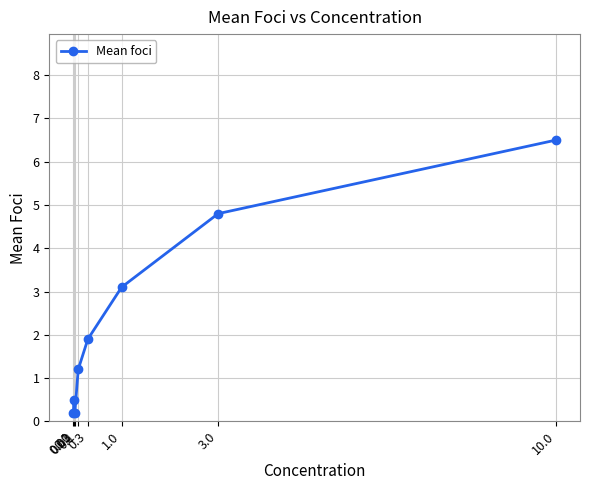

What is the greatest value displayed?

6.5